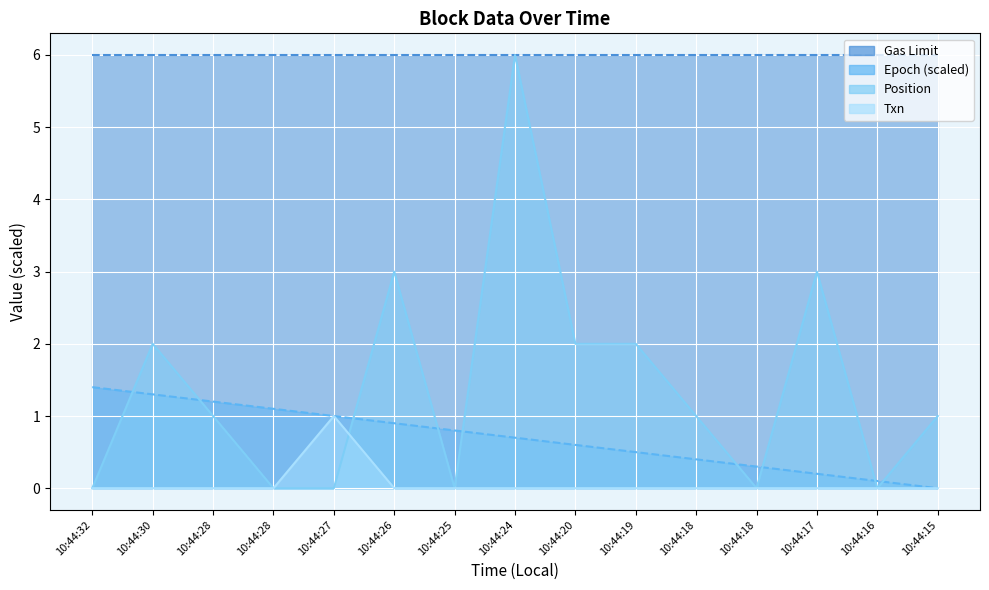

What is the maximum value shown in the chart?

6.0